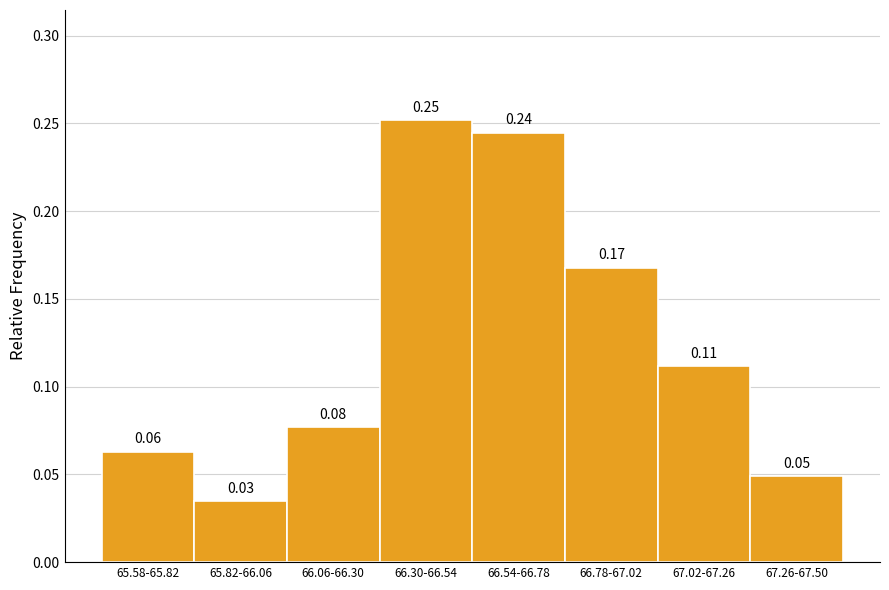

What is the sum of all values?

1.0